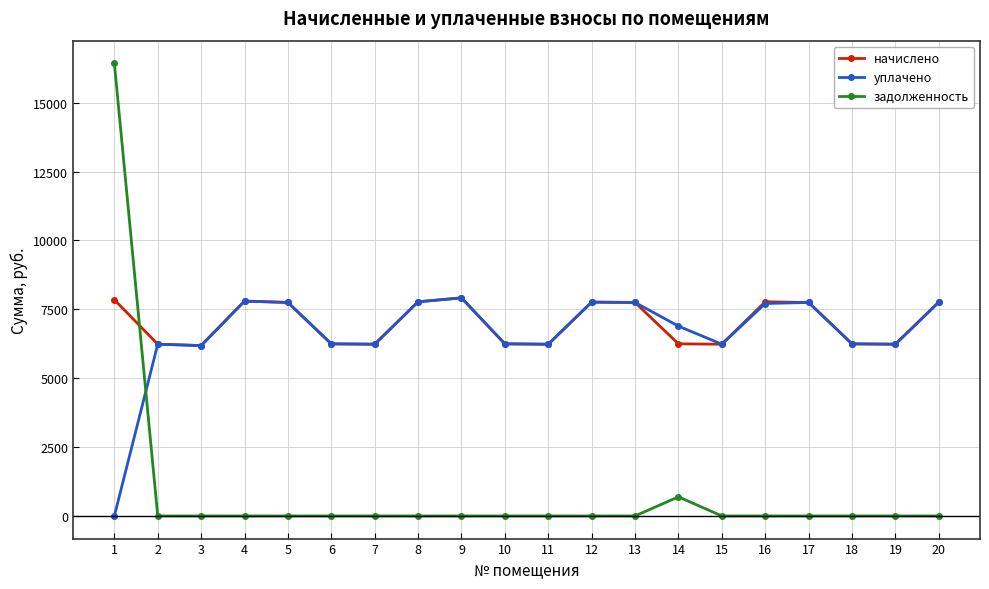

After their last crossing, which series has the higher values: уплачено or задолженность?

уплачено